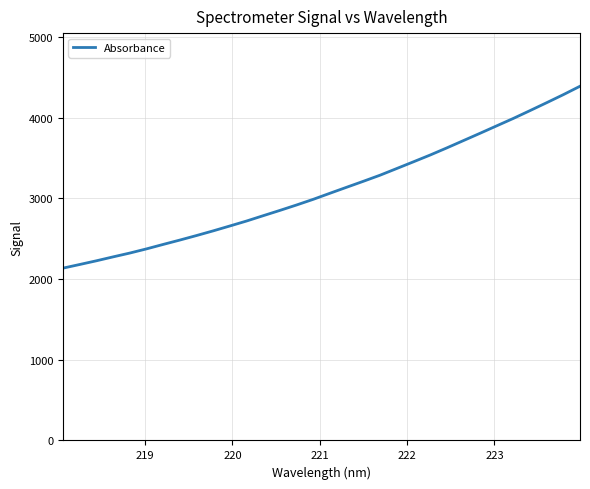

What is the difference between the maximum and minimum values?

2253.3